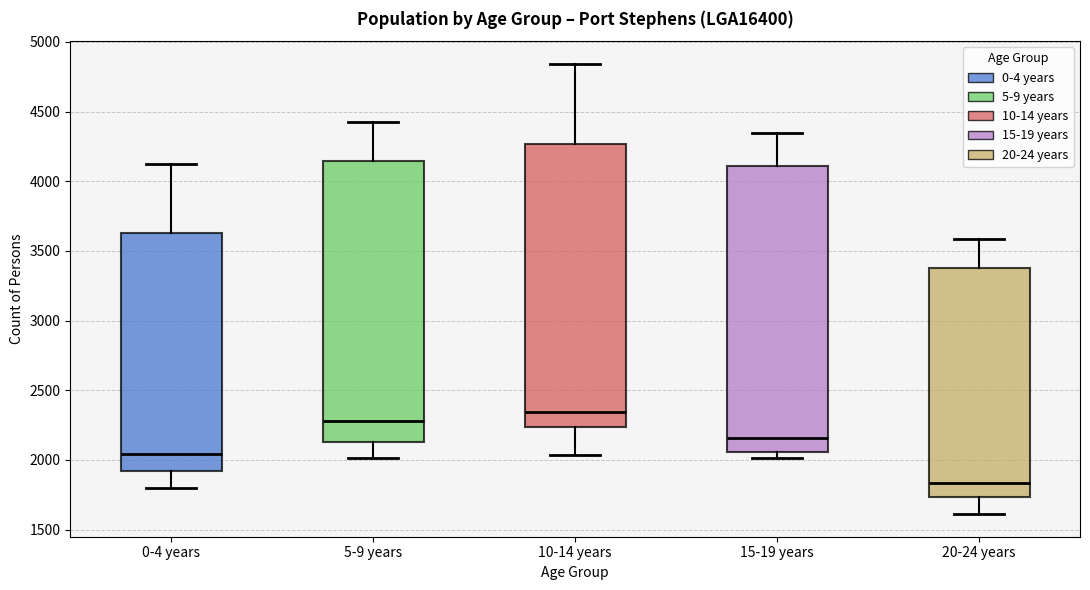

Reading left to right, transcribe this box plot: for each box, give where its median line is, the range the box spans, and where its two whiskers end, as read against the y-axis. The values are not printed on the chart, so give them approximately, as read against the axis.

0-4 years: median 2050, box 1900 to 3650, whiskers 1800 to 4150
5-9 years: median 2300, box 2150 to 4150, whiskers 2000 to 4400
10-14 years: median 2350, box 2250 to 4250, whiskers 2050 to 4850
15-19 years: median 2150, box 2050 to 4100, whiskers 2000 to 4350
20-24 years: median 1850, box 1750 to 3400, whiskers 1600 to 3600